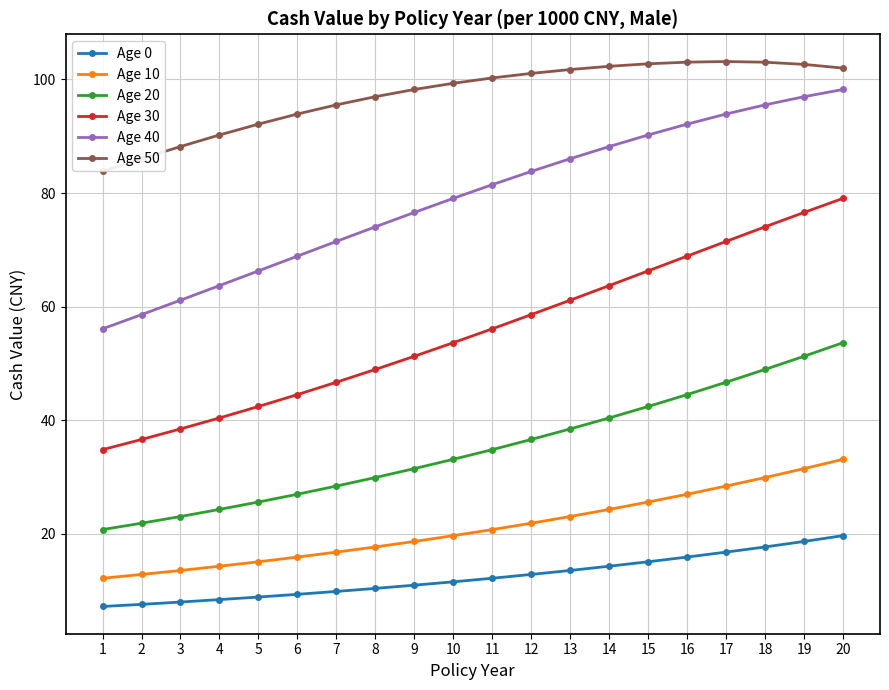

What is the value of the Age 20 point at the 6th from the left?

27.0